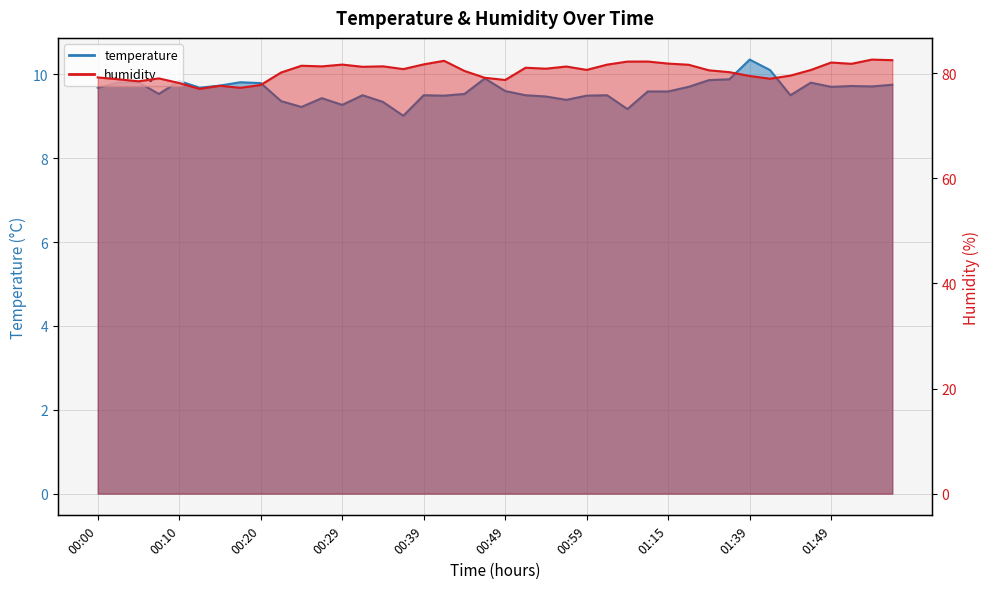

At which category does temperature reach its first local valley?

00:07